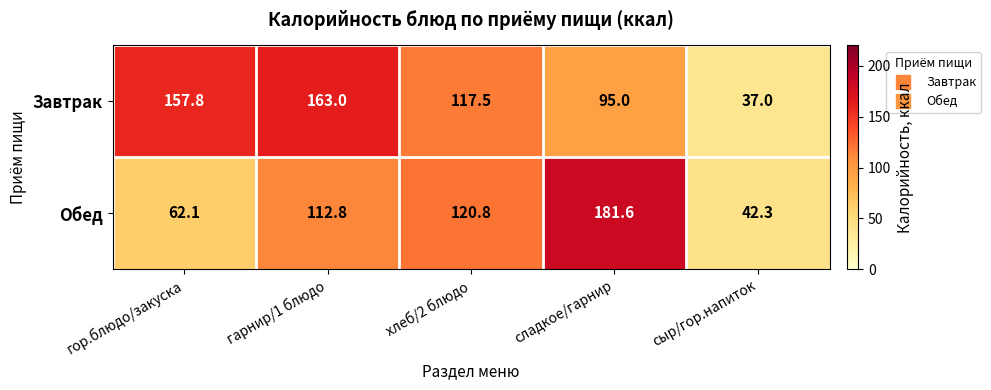

True or false: Завтрак has a value of 95.0 at сладкое/гарнир.

True